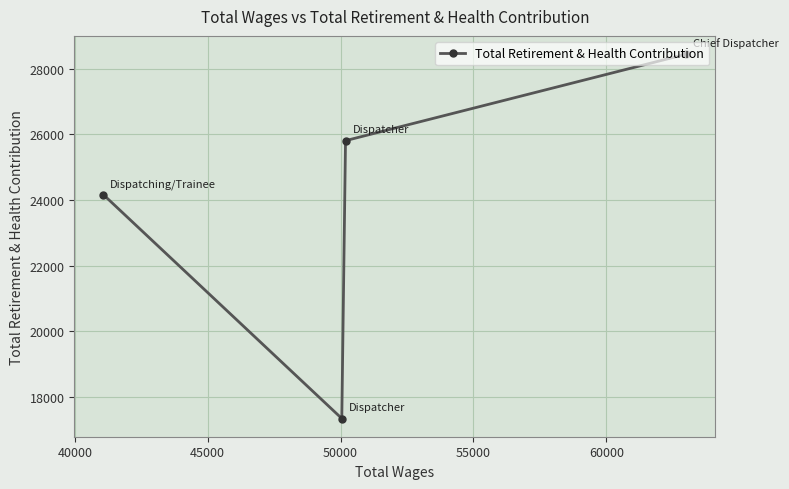

Count the number of data series in this chart.

1